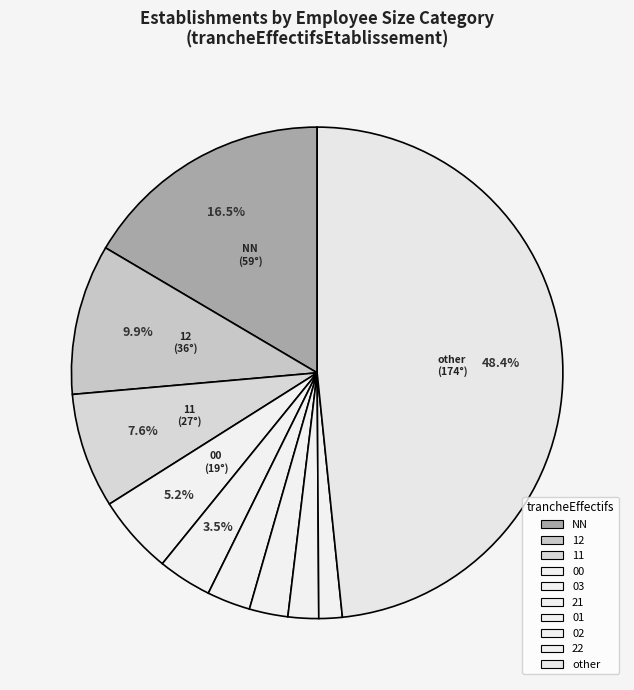

Rank the categories by value from lowest to highest.

22, 02, 01, 21, 03, 00, 11, 12, NN, other